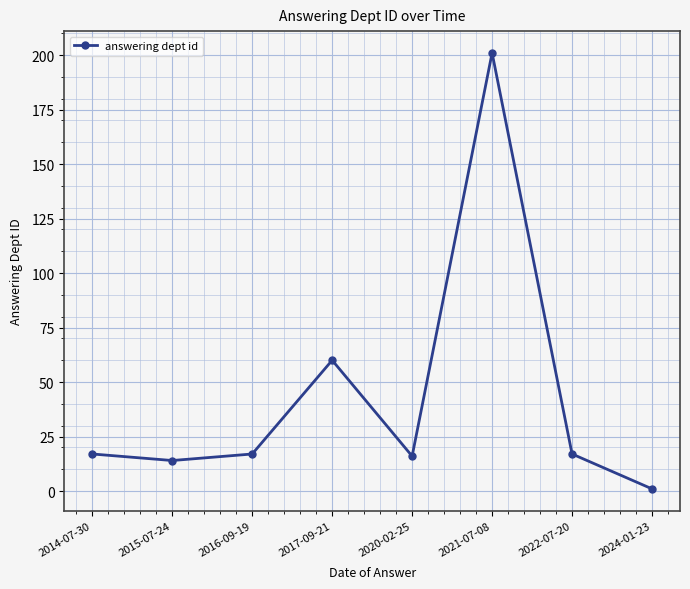

What is the label of the 6th point from the left?

2021-07-08